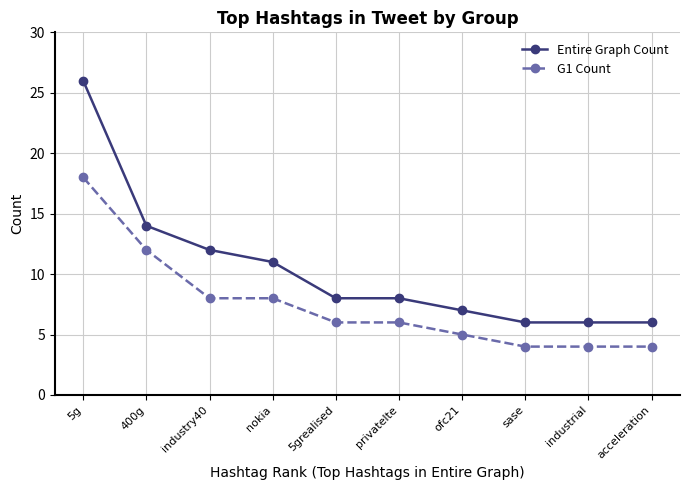

What is the approximate value of G1 Count at ofc21?

5